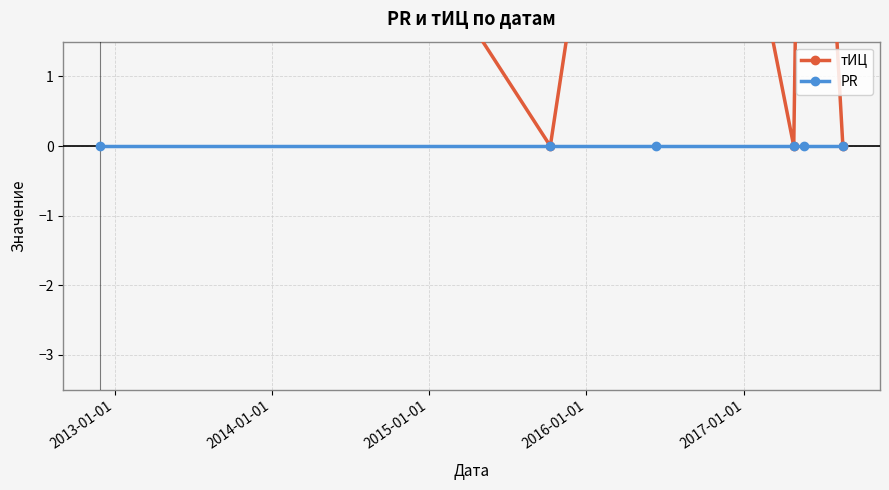

How many values in the тИЦ series are below 10?

3